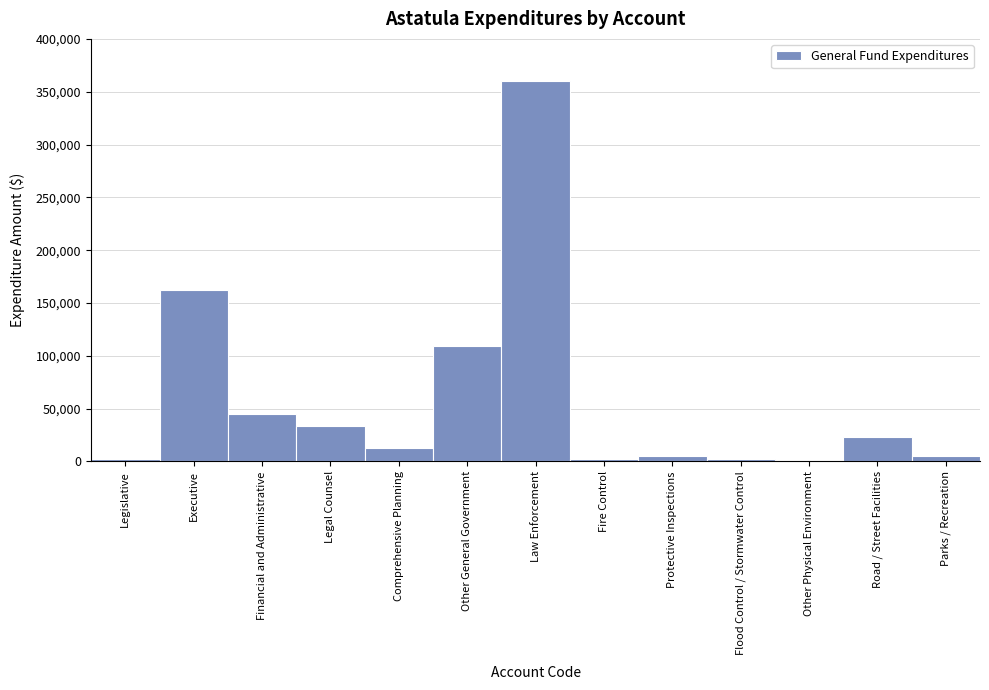

Which has a higher value, Protective Inspections or Road / Street Facilities?

Road / Street Facilities